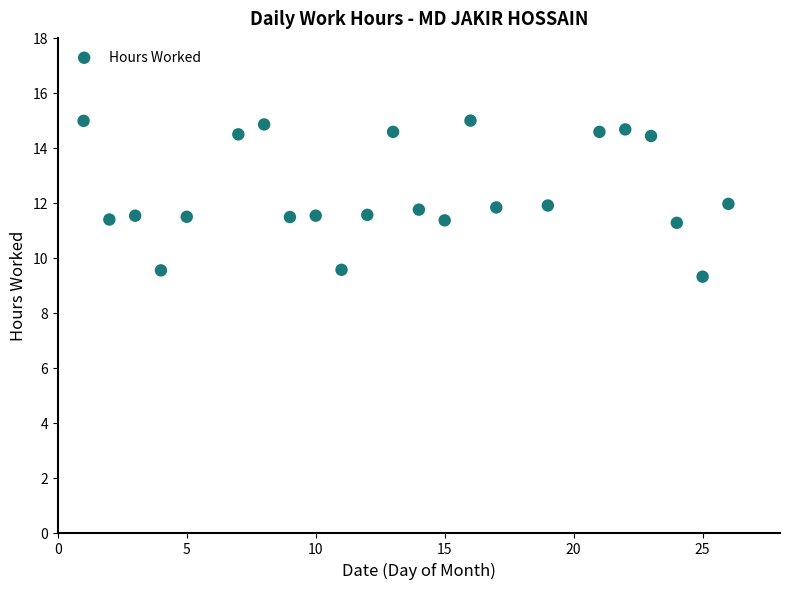

What is the range of Y values (max minus min)?

5.7